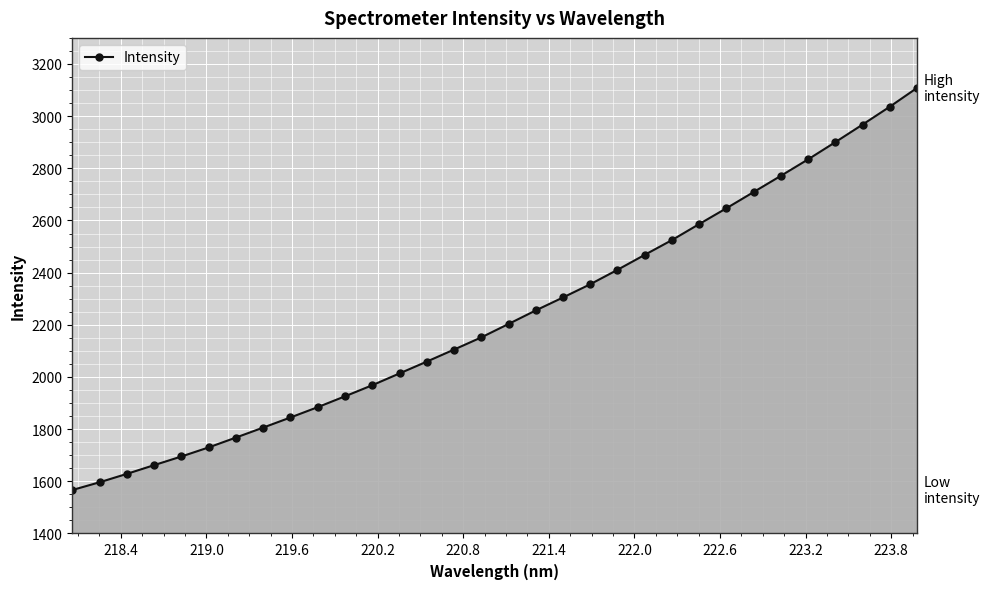

What is the sum of all values?

71487.4